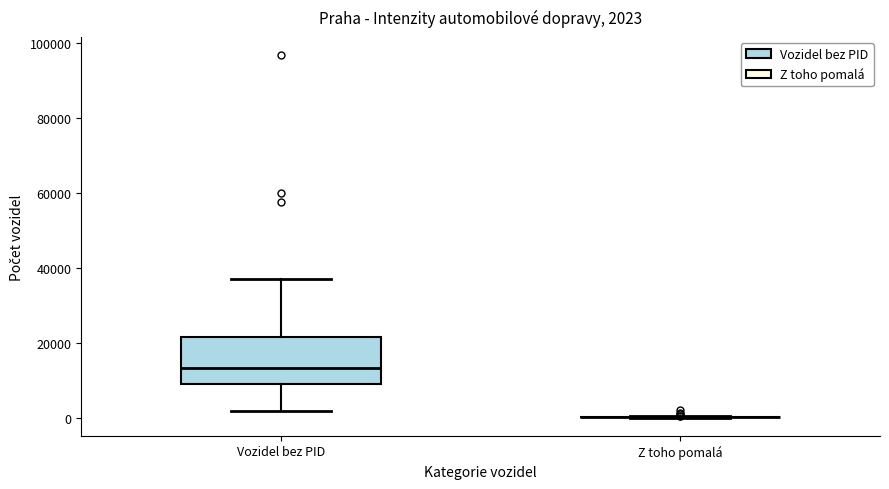

Comparing the boxes themselves (not the whiskers), which one is the tallest?

Vozidel bez PID